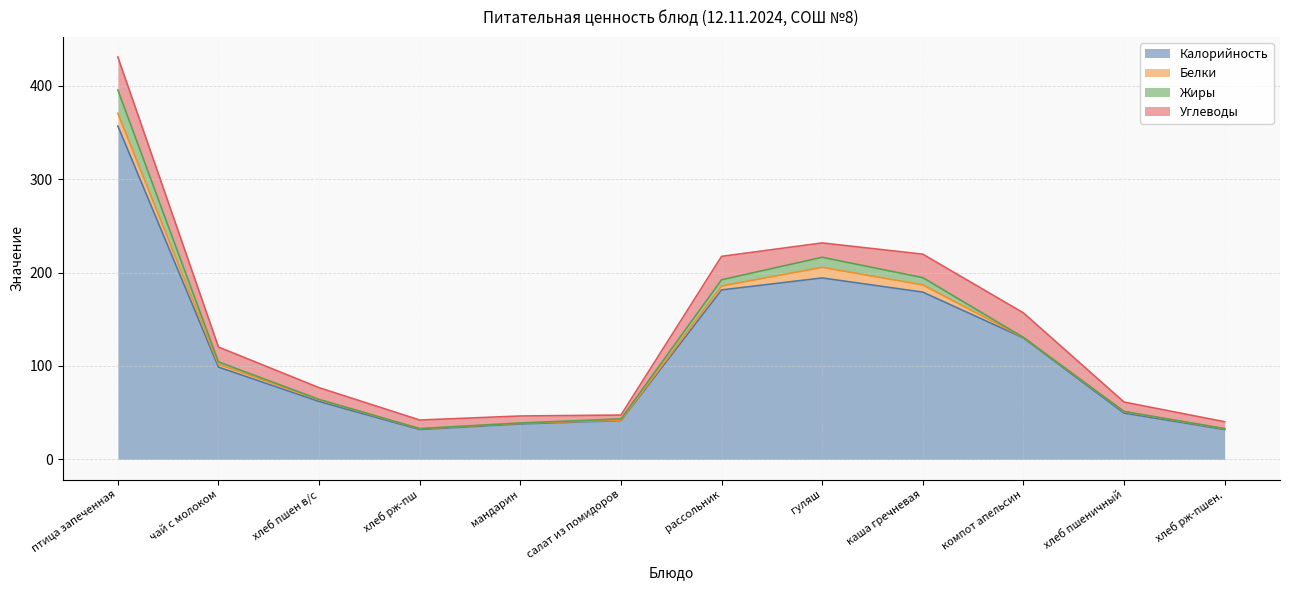

What are all the series names shown in the legend?

Калорийность, Белки, Жиры, Углеводы